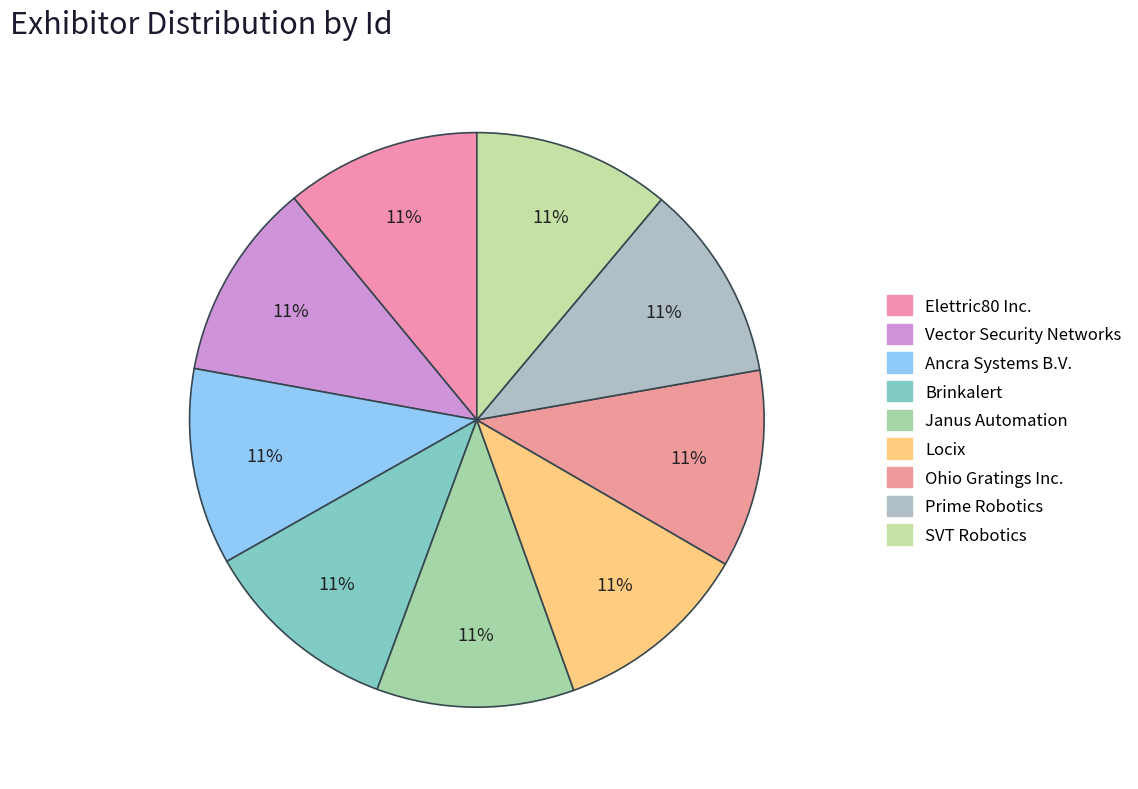

How many slices are in this pie chart?

9